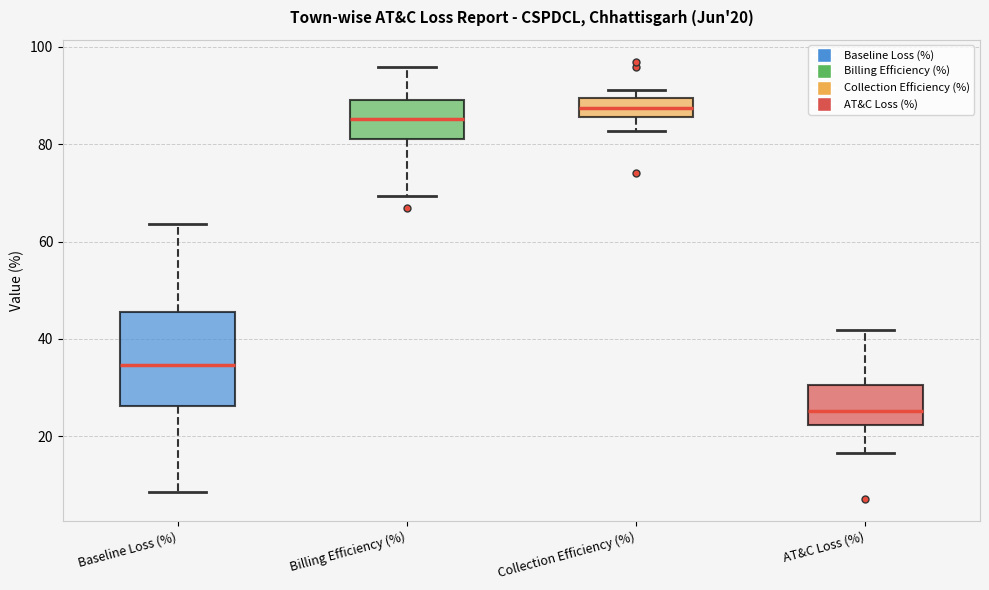

Which box has the highest median line?

Collection Efficiency (%)